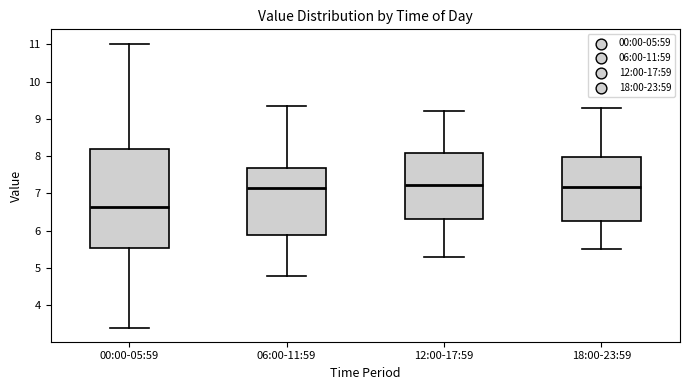

Which box is the tallest, from its lower edge to its upper edge?

00:00-05:59